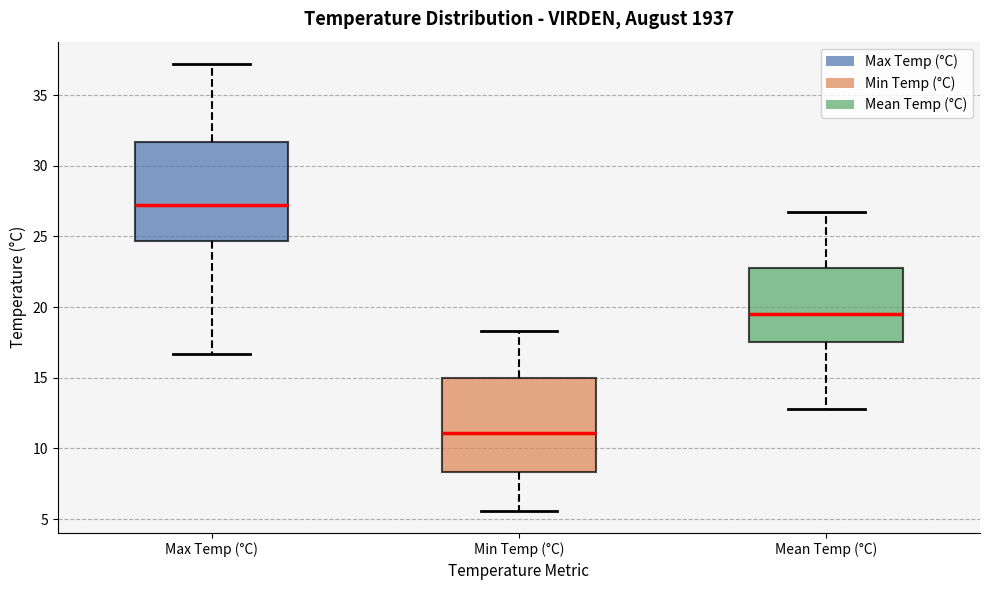

Reading left to right, transcribe this box plot: for each box, give where its median line is, the range the box spans, and where its two whiskers end, as read against the y-axis. The values are not printed on the chart, so give them approximately, as read against the axis.

Max Temp (°C): median 27.0, box 24.5 to 31.5, whiskers 16.5 to 37.0
Min Temp (°C): median 11.0, box 8.5 to 15.0, whiskers 5.5 to 18.5
Mean Temp (°C): median 19.5, box 17.5 to 23.0, whiskers 13.0 to 26.5